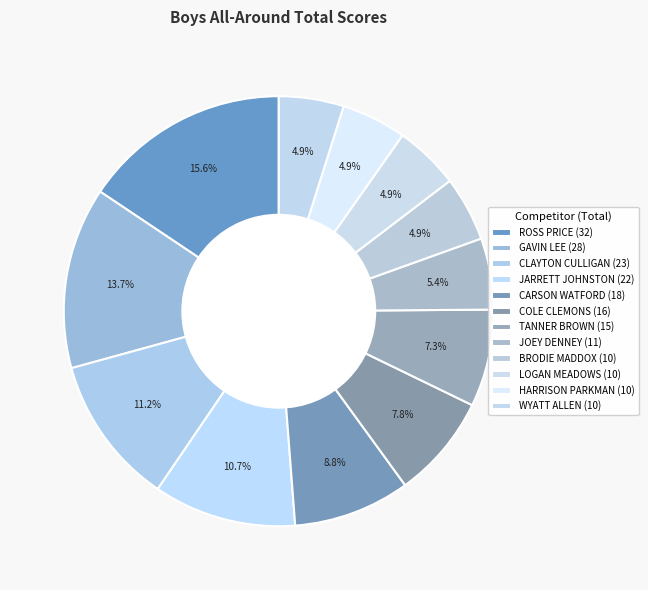

To the nearest percent, what is the average slice percentage?

8%